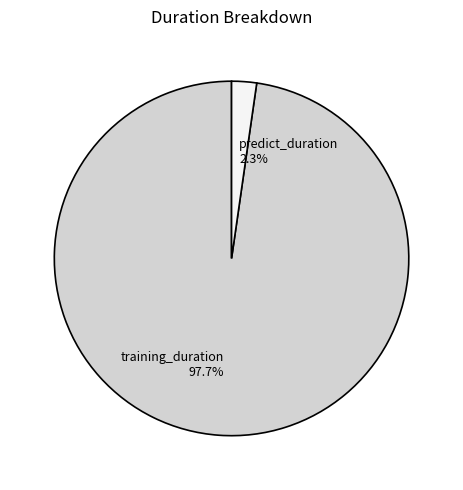

Is there any slice that represents more than half of the pie?

Yes